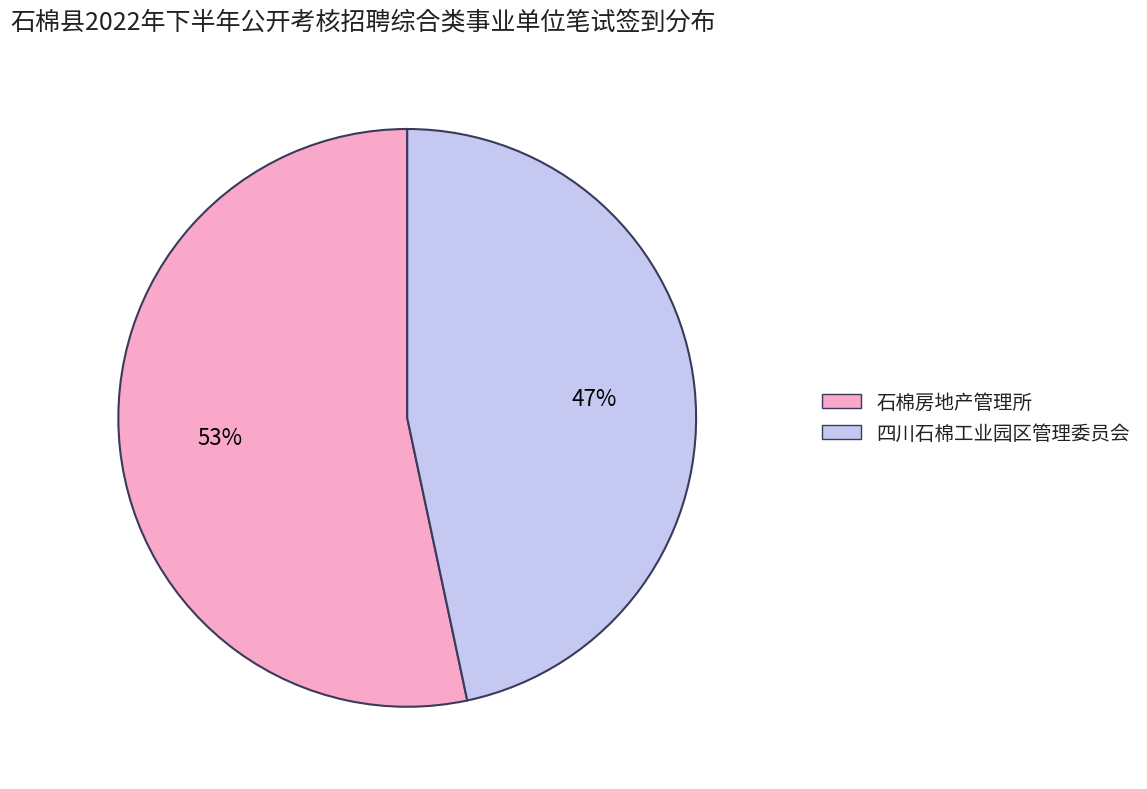

Is 四川石棉工业园区管理委员会 the majority of the pie?

No